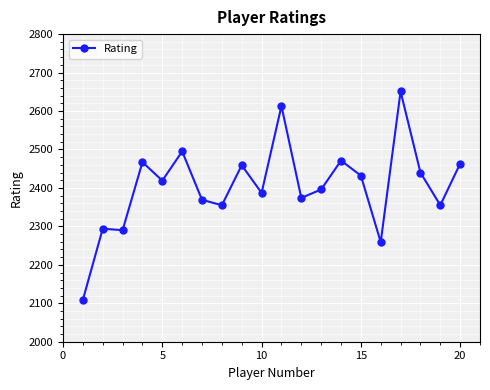

What is the smallest value displayed?

2109